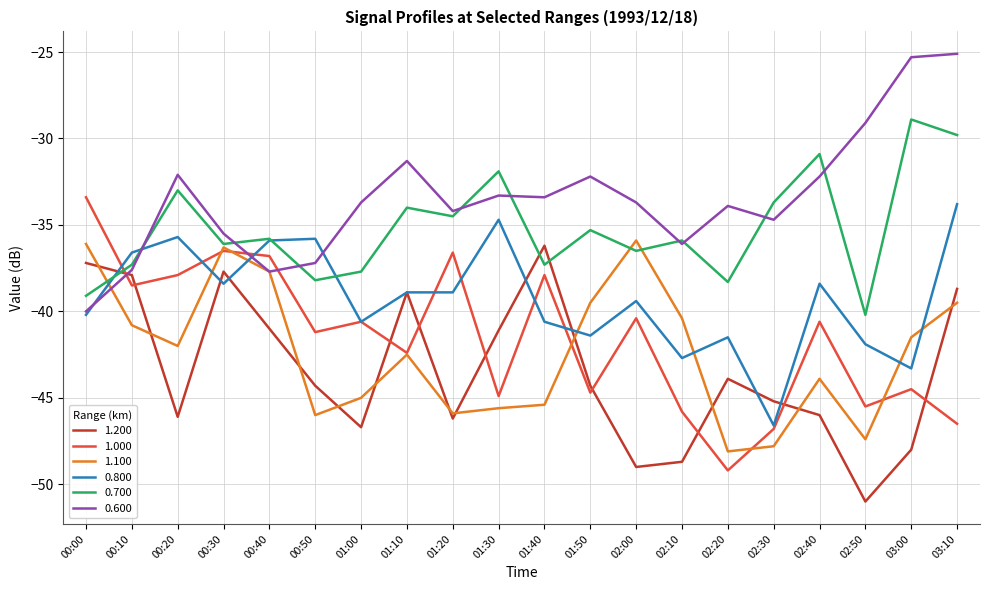

Does the chart display data point markers on the line(s)?

No